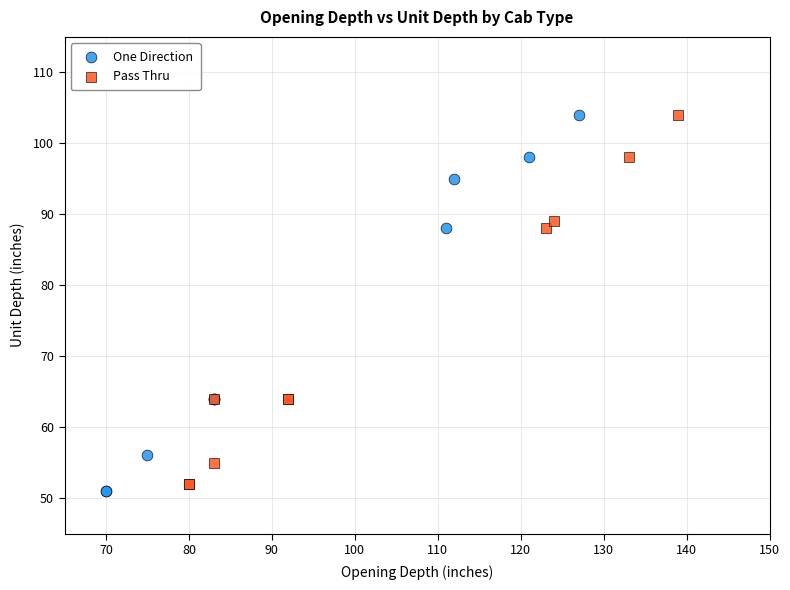

Which series has the widest spread of Y values?

One Direction